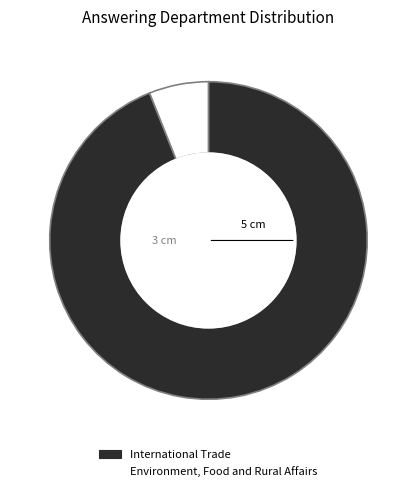

Combined, do International Trade and Environment, Food and Rural Affairs account for over 50%?

Yes